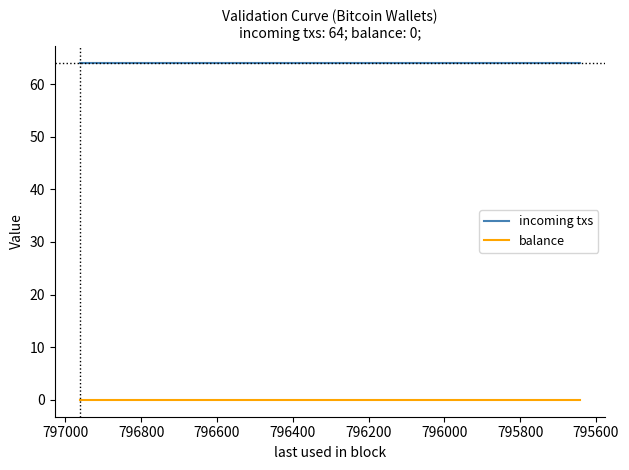

How many lines are shown in the chart?

2